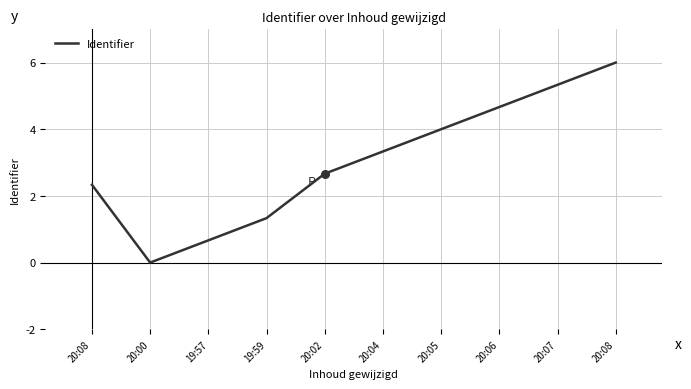

What is the change in value from 19:59 to 20:07?

+4.0